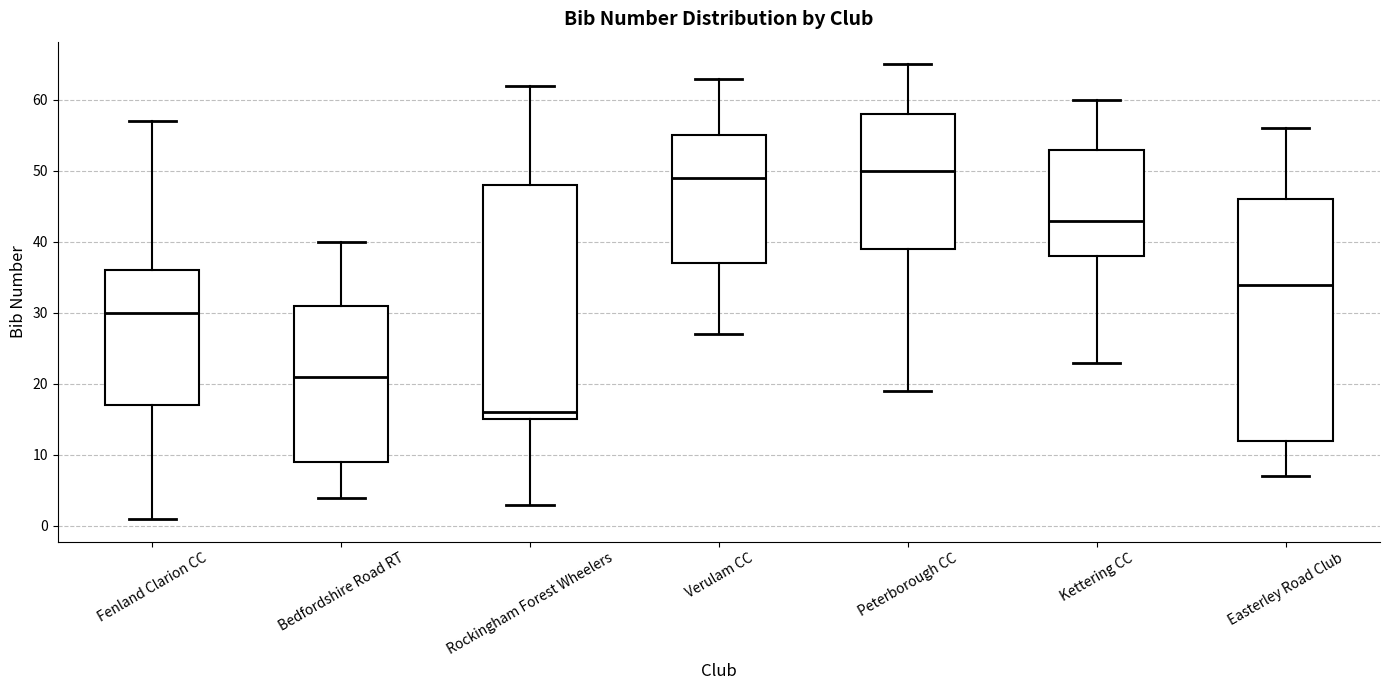

Where does the median line of the box for Peterborough CC sit on the y-axis? The values are not printed on the chart, so give them approximately, as read against the axis.

50